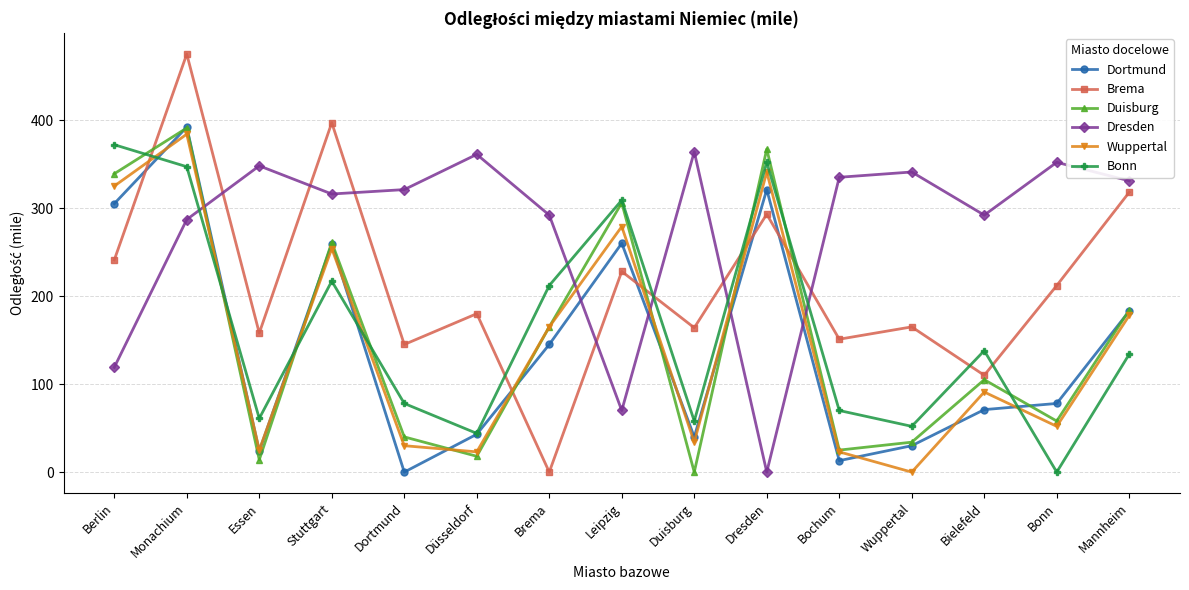

What is the difference between the second highest and minimum values in the Brema series?

397